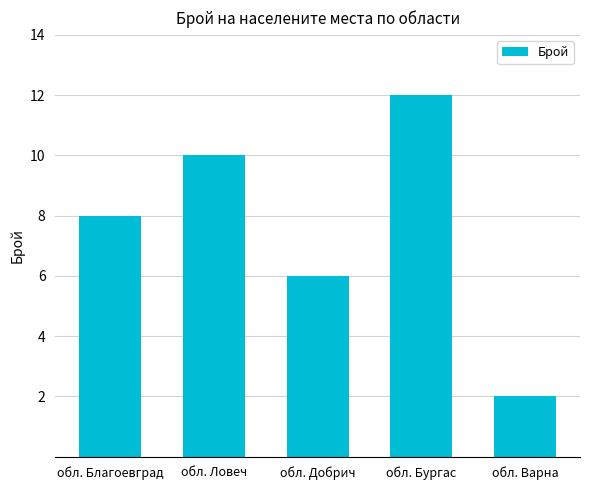

What is the greatest value displayed?

12